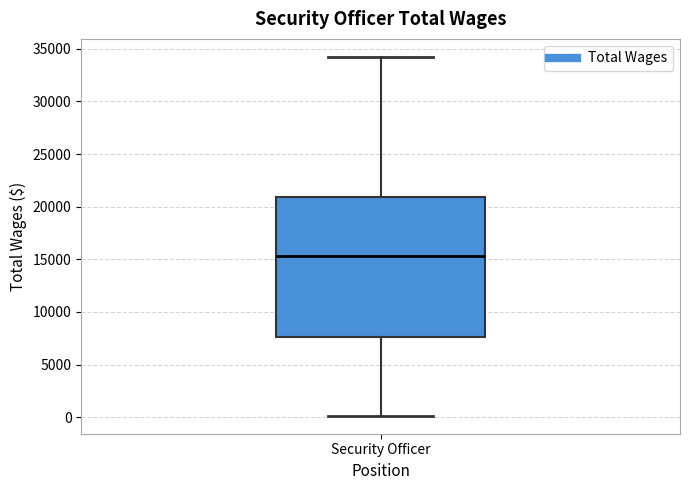

Where is the upper edge of the box for Security Officer on the y-axis? The values are not printed on the chart, so give them approximately, as read against the axis.

21000